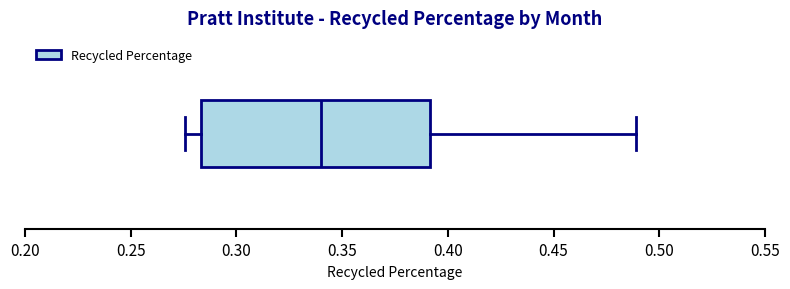

Read this box plot against the x-axis: the position of the median line, the range covered by the box, and the ends of both whiskers. The values are not printed on the chart, so give them approximately, as read against the axis.

median 0.340, box 0.285 to 0.390, whiskers 0.275 to 0.490